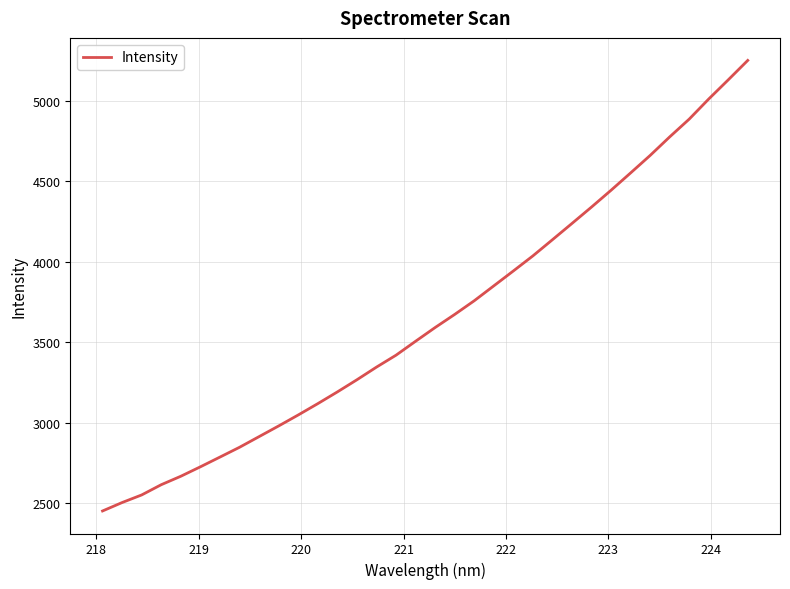

What is the minimum value shown in the chart?

2453.3